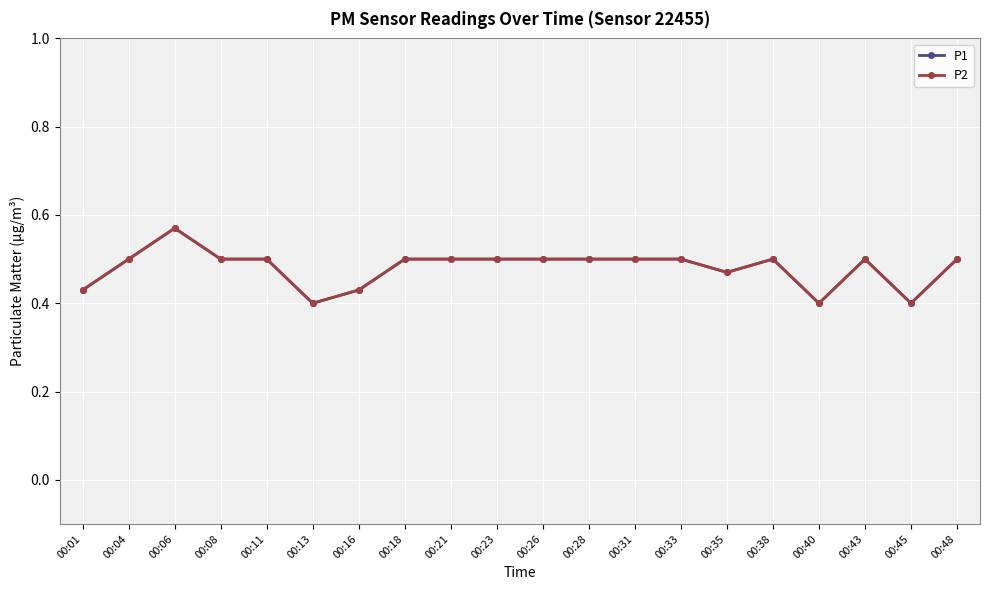

True or false: P2 and P1 cross at least once.

False